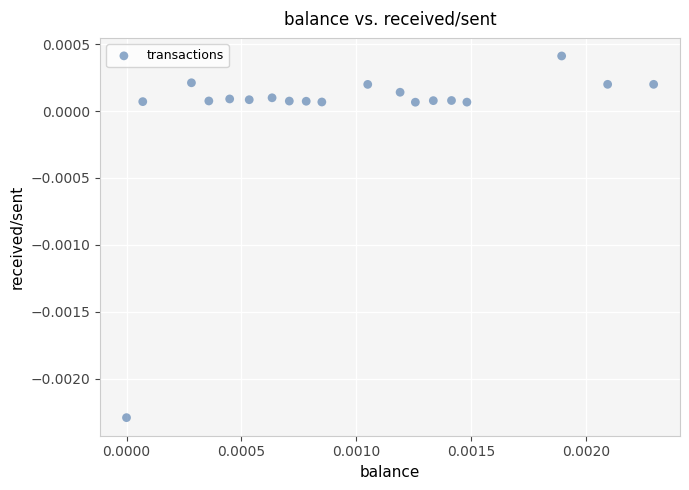

How many points are shown in the scatter plot?

19